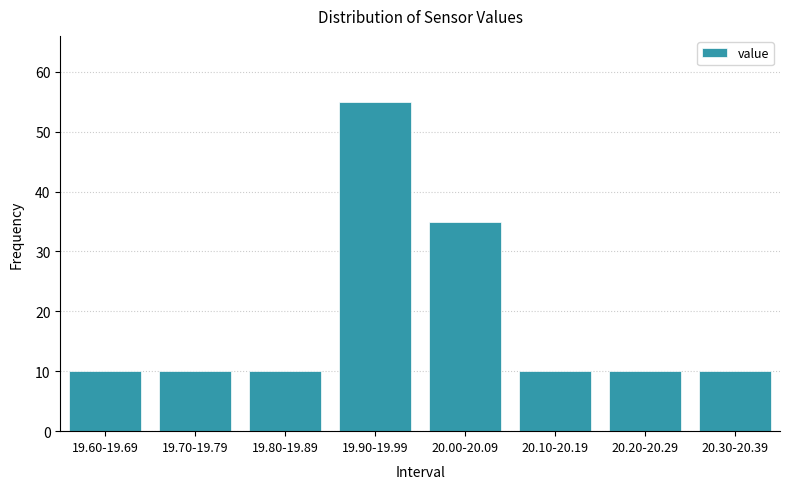

Reading left to right, list all the values displayed in this chart.

19.60-19.69=10	19.70-19.79=10	19.80-19.89=10	19.90-19.99=55	20.00-20.09=35	20.10-20.19=10	20.20-20.29=10	20.30-20.39=10